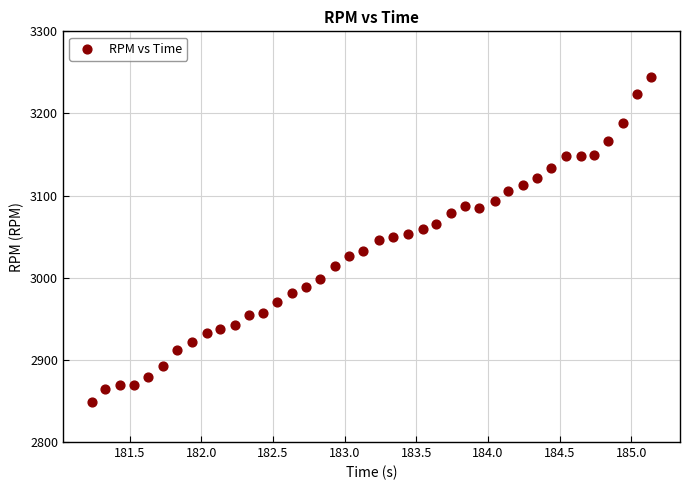

What is the range of Y values (max minus min)?

395